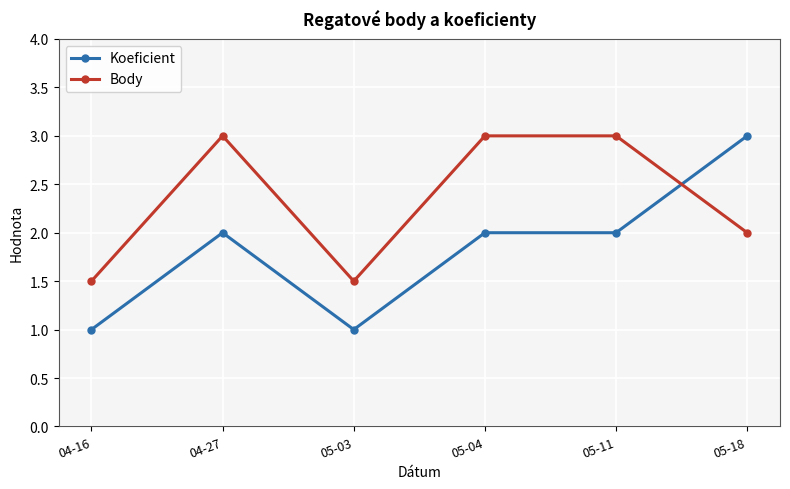

How many series are shown in this chart?

2